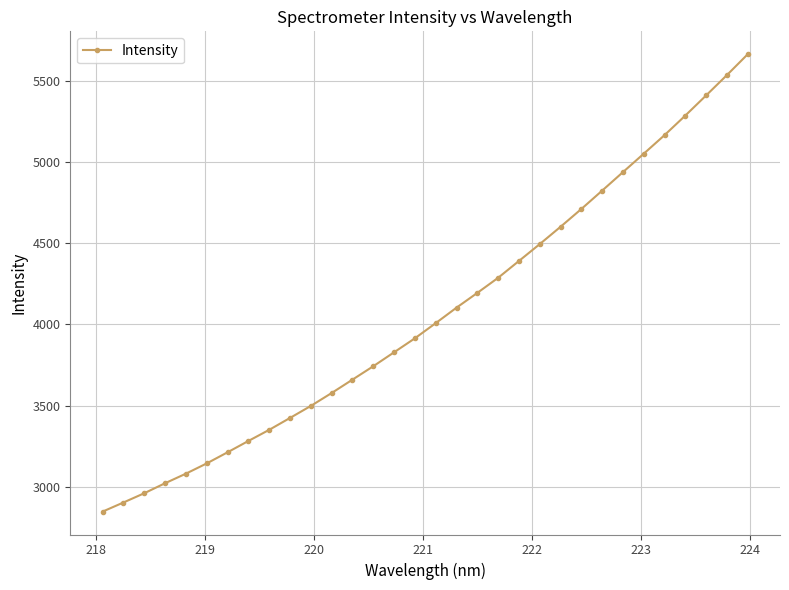

What is the greatest value displayed?

5664.1